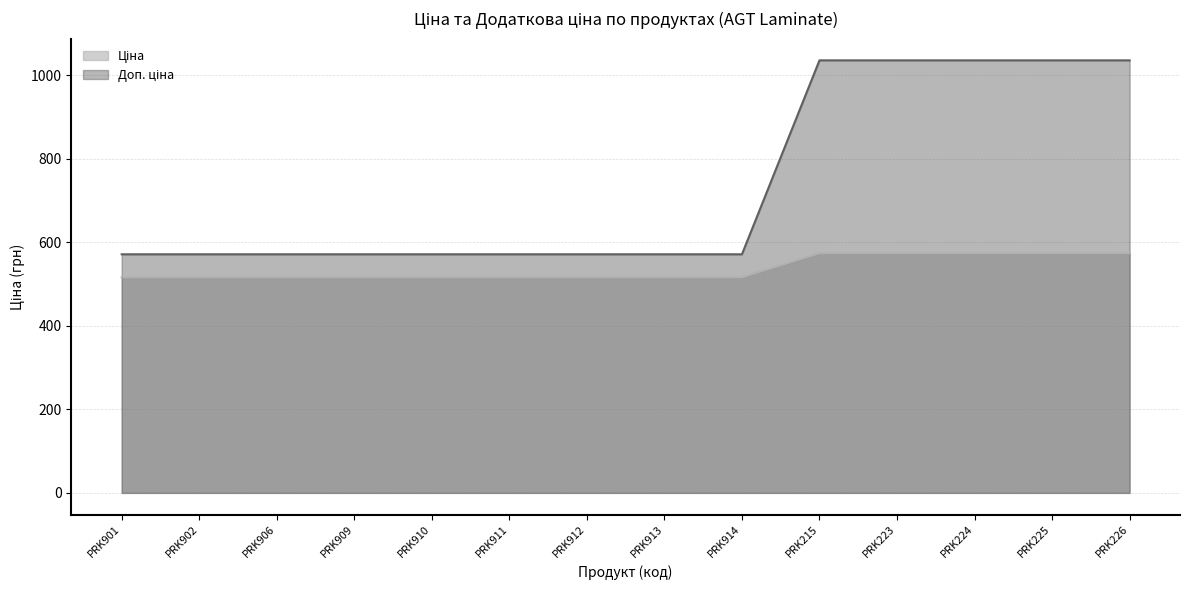

What is the label of the 2nd point from the right?

PRK225